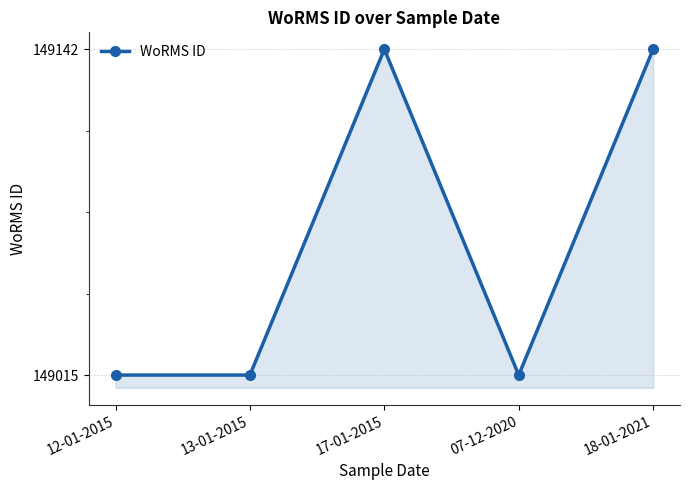

Is it true that the value at 17-01-2015 is 149142?

True